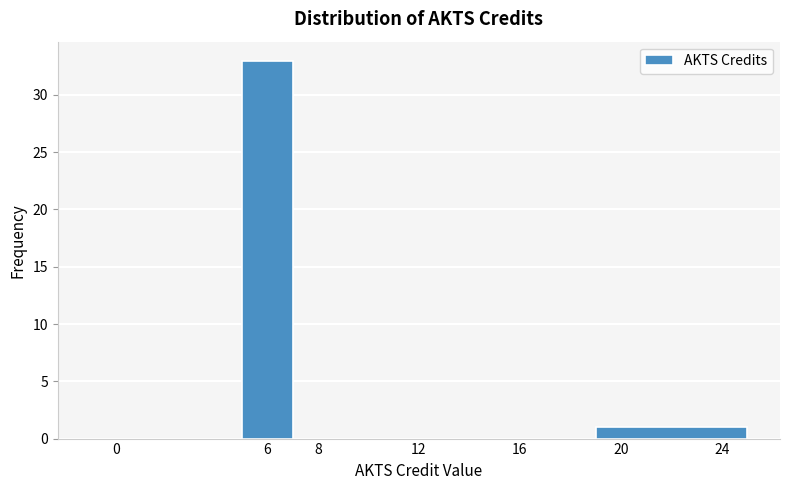

Reading left to right, transcribe this chart: for each bar, give the range it covers on the x-axis and its height. The values are not printed on the chart, so give them approximately, as read against the axis.

-1 to 5: 0
5 to 7: 33
7 to 11: 0
11 to 13: 0
13 to 19: 0
19 to 25: 1